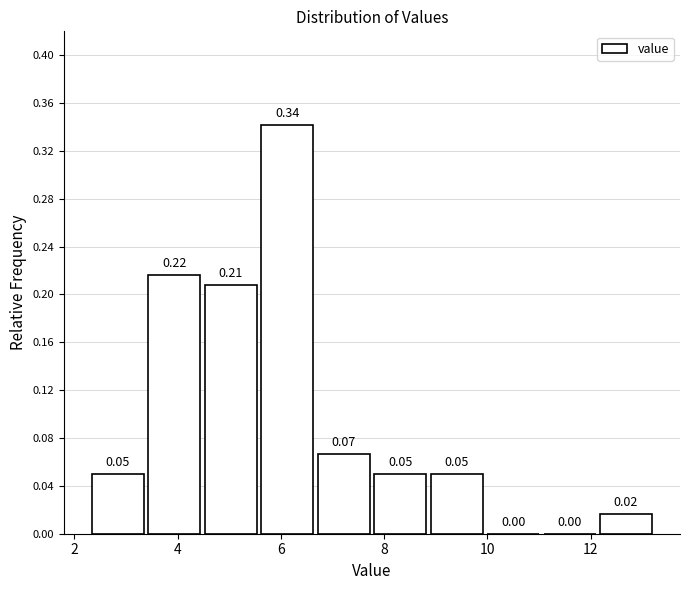

Over which range of the x-axis is the bar tallest?

5.6 to 6.6